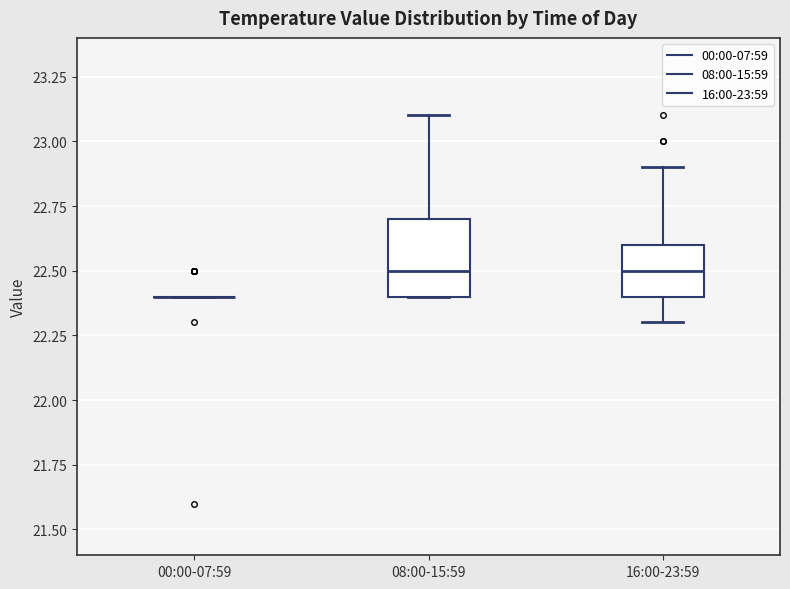

Reading left to right, read every box against the y-axis: the position of its median line, the range the box covers, and the ends of its whiskers. The values are not printed on the chart, so give them approximately, as read against the axis.

00:00-07:59: box collapsed to a line at 22.4, whiskers 22.4 to 22.4
08:00-15:59: median 22.5, box 22.4 to 22.7, whiskers 22.4 to 23.1
16:00-23:59: median 22.5, box 22.4 to 22.6, whiskers 22.3 to 22.9